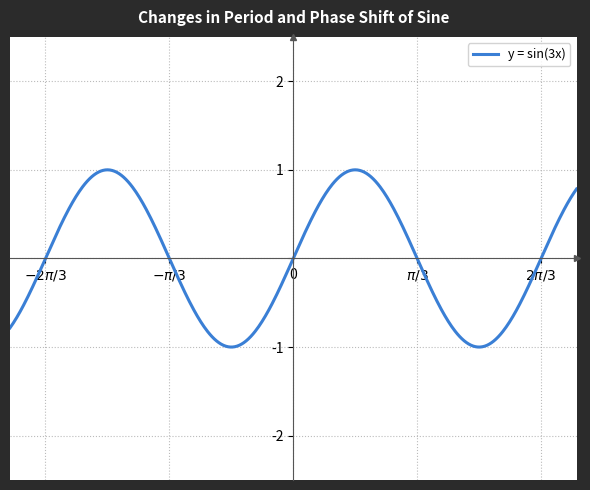

What is the maximum value shown in the chart?

1.0